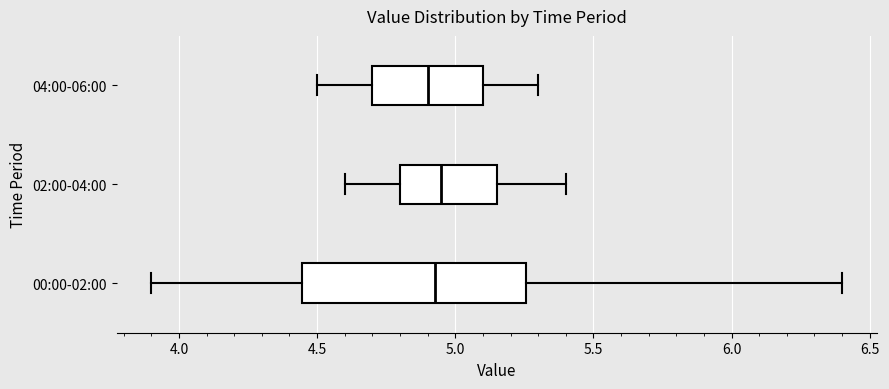

Reading bottom to top, read every box against the x-axis: the position of its median line, the range the box covers, and the ends of its whiskers. The values are not printed on the chart, so give them approximately, as read against the axis.

00:00-02:00: median 4.95, box 4.45 to 5.25, whiskers 3.90 to 6.40
02:00-04:00: median 4.95, box 4.80 to 5.15, whiskers 4.60 to 5.40
04:00-06:00: median 4.90, box 4.70 to 5.10, whiskers 4.50 to 5.30